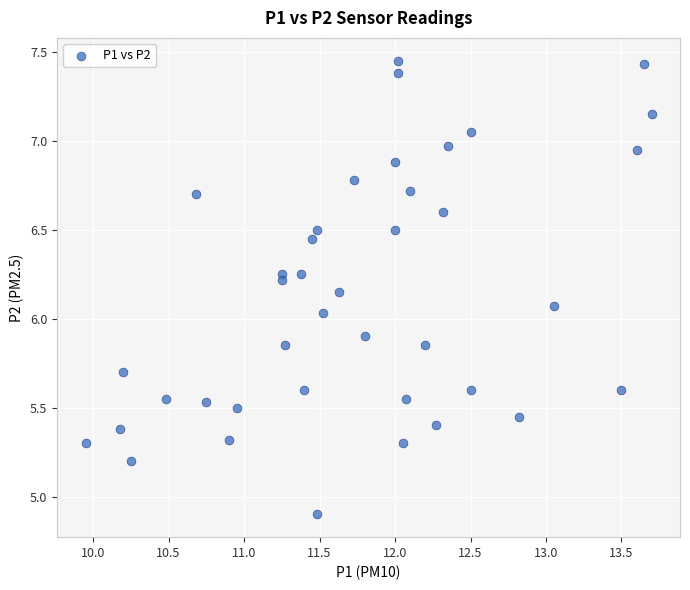

What is the range of X values (max minus min)?

3.8